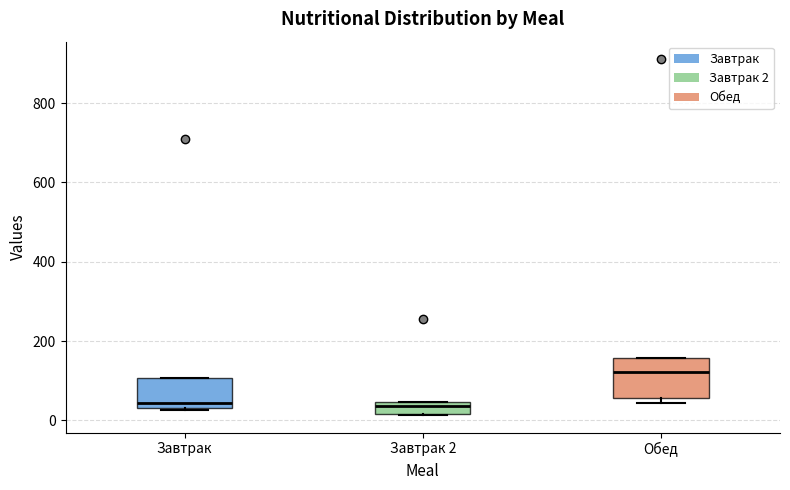

Which box is the tallest, from its lower edge to its upper edge?

Обед